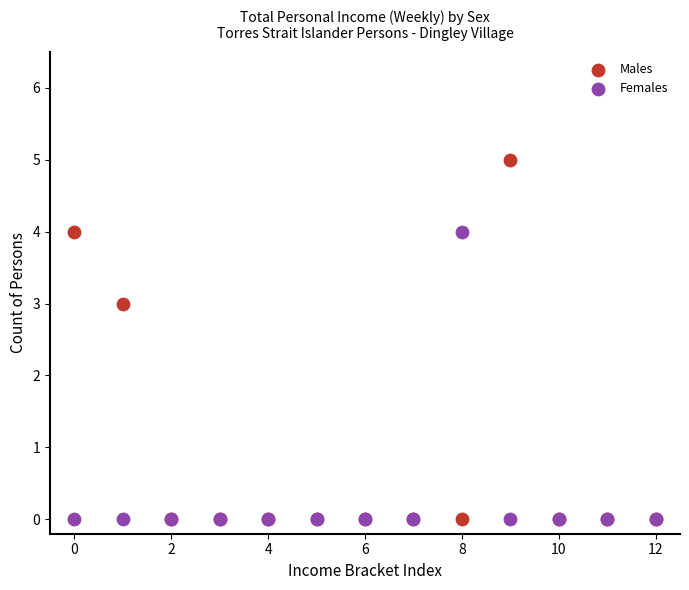

In the Males series, what Y value is closest to 2?

3